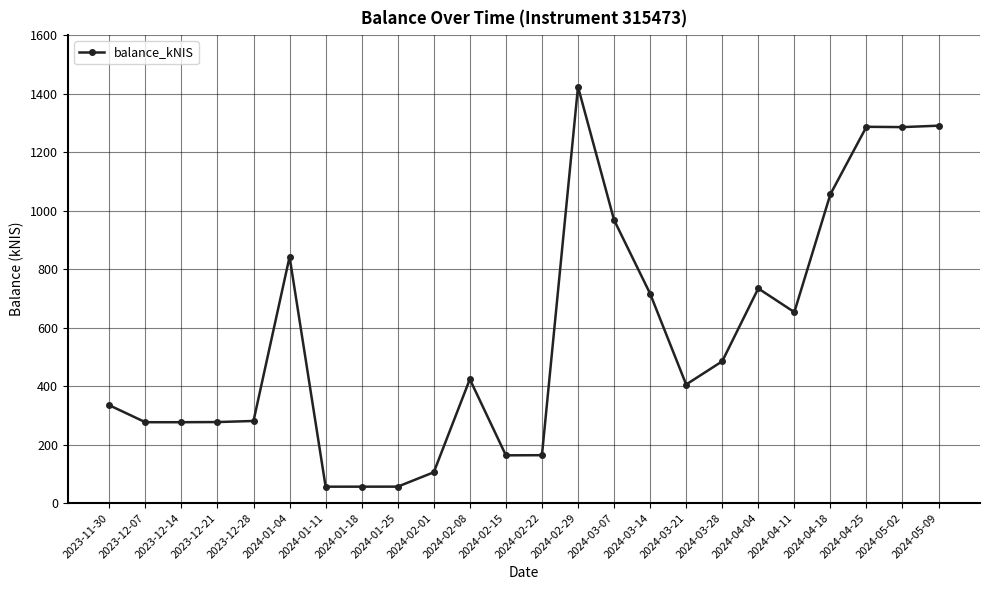

What is the label of the 21st point from the right?

2023-12-21